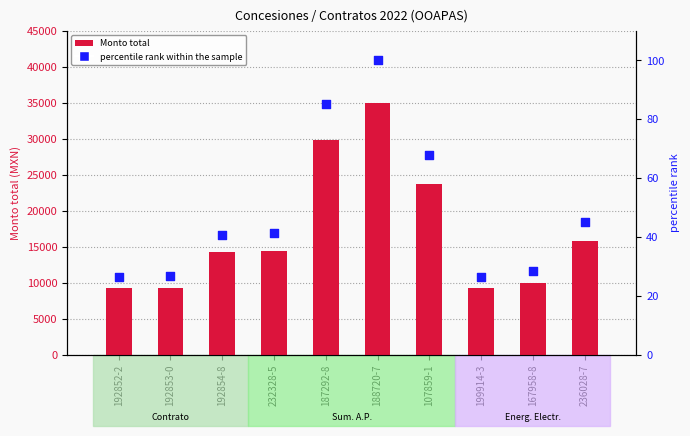

Is the value of percentile rank within the sample at 167958-8 greater than the value of Monto total at 199914-3?

No